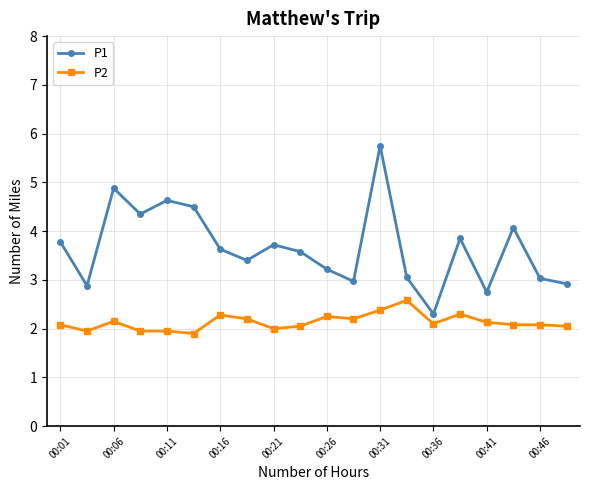

True or false: P2 has more than 2 points higher than both neighbors.

True